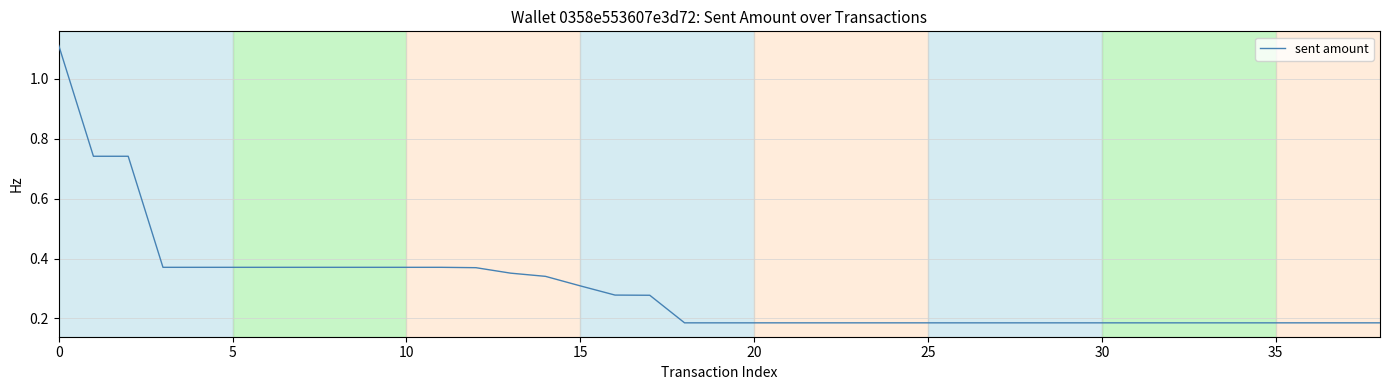

What is the difference between the maximum and minimum values?

0.9